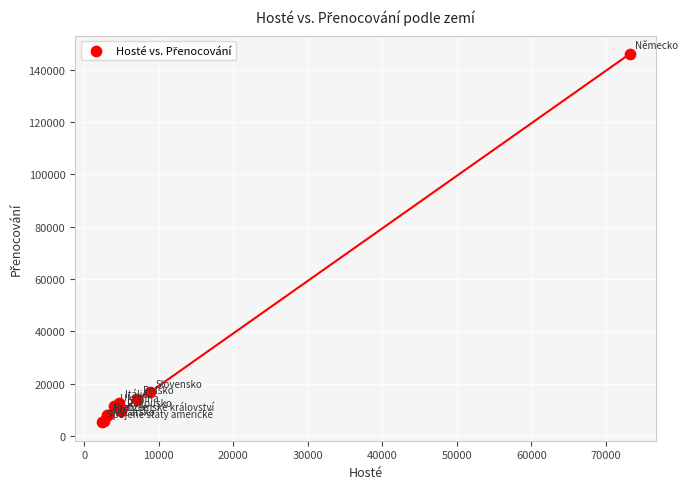

What Y value in the scatter plot is closest to 75593?

16775